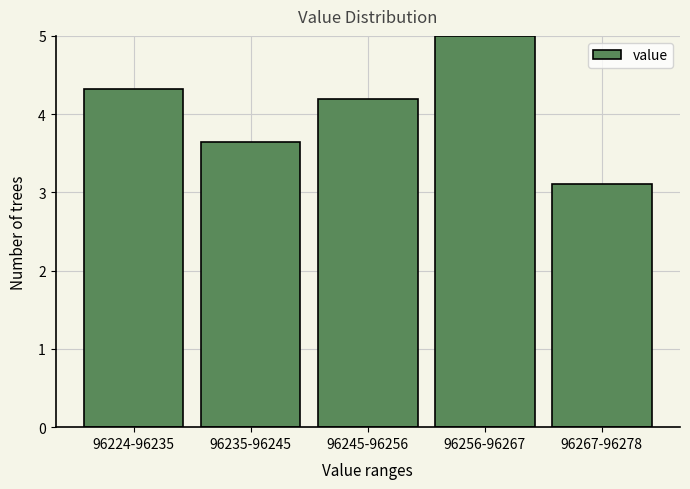

Reading left to right, list all the values displayed in this chart.

4.3	3.6	4.2	5.0	3.1